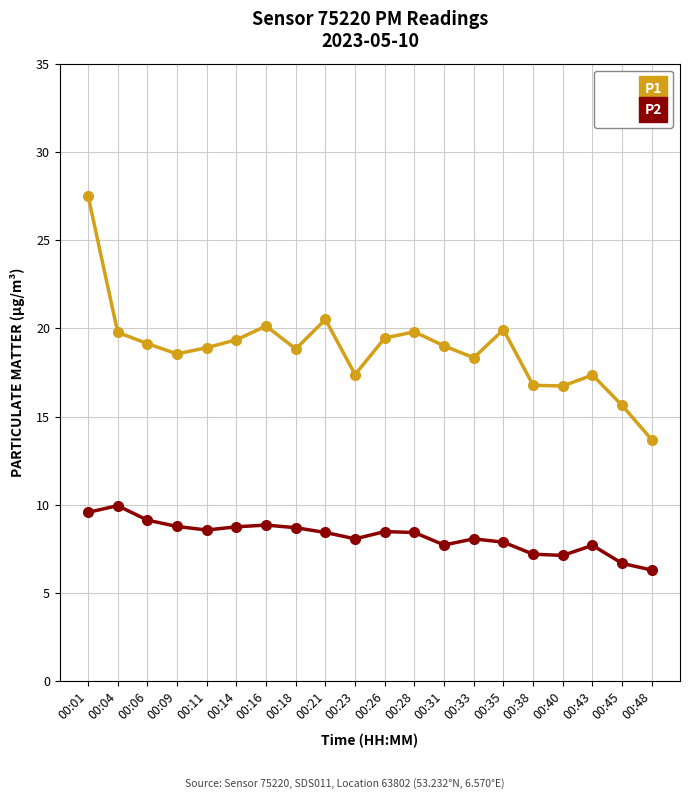

What is the difference between the P2 values at 00:26 and 00:23?

0.4